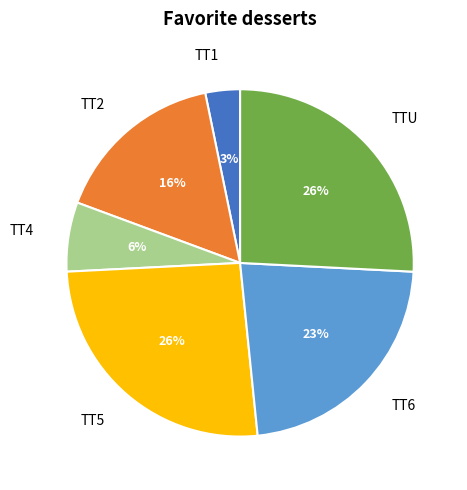

To the nearest percent, what is the average slice percentage?

17%